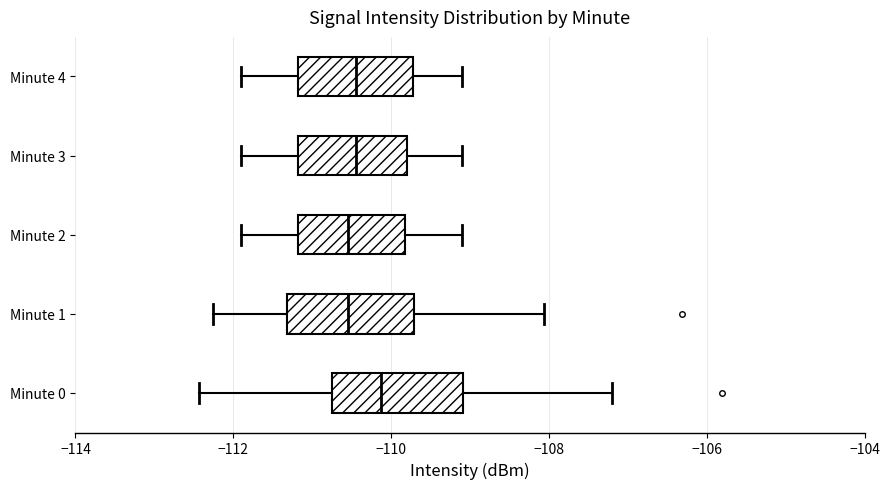

Reading bottom to top, read every box against the x-axis: the position of its median line, the range the box covers, and the ends of its whiskers. The values are not printed on the chart, so give them approximately, as read against the axis.

Minute 0: median -110.2, box -110.8 to -109.0, whiskers -112.4 to -107.2
Minute 1: median -110.6, box -111.4 to -109.8, whiskers -112.2 to -108.0
Minute 2: median -110.6, box -111.2 to -109.8, whiskers -111.8 to -109.0
Minute 3: median -110.4, box -111.2 to -109.8, whiskers -111.8 to -109.0
Minute 4: median -110.4, box -111.2 to -109.8, whiskers -111.8 to -109.0